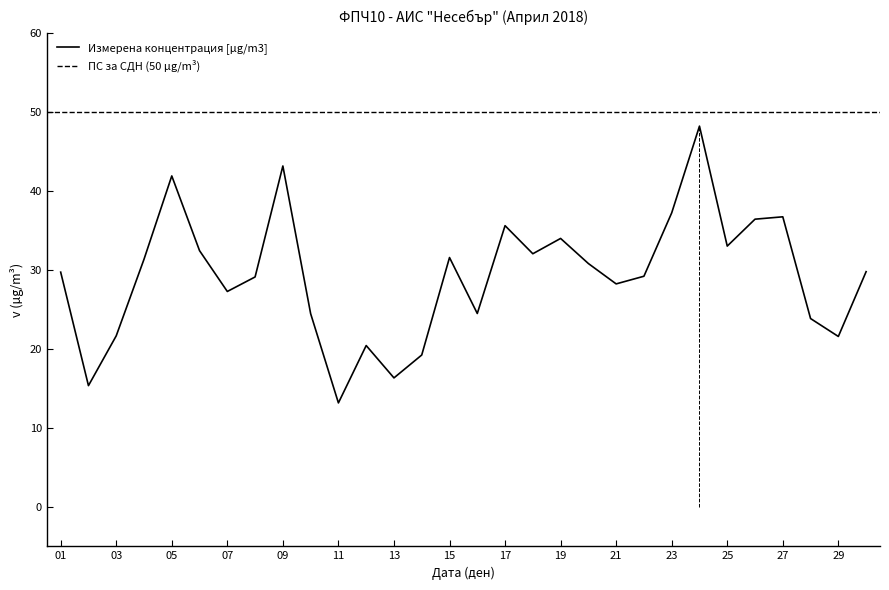

Is this an area chart (filled region under the line)?

No